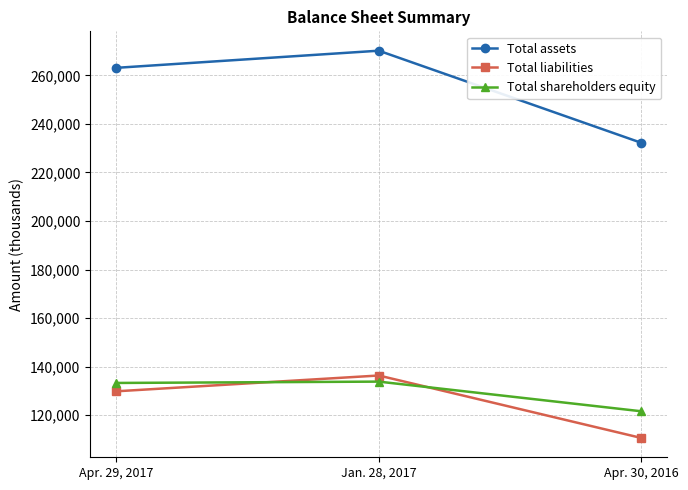

Read the Total liabilities value at Jan. 28, 2017, to the nearest 10.

136330